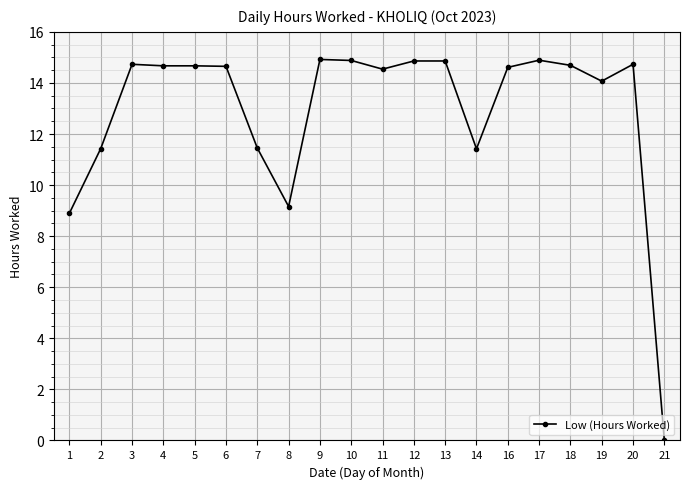

Is it true that the value at 2 is 11.4?

True